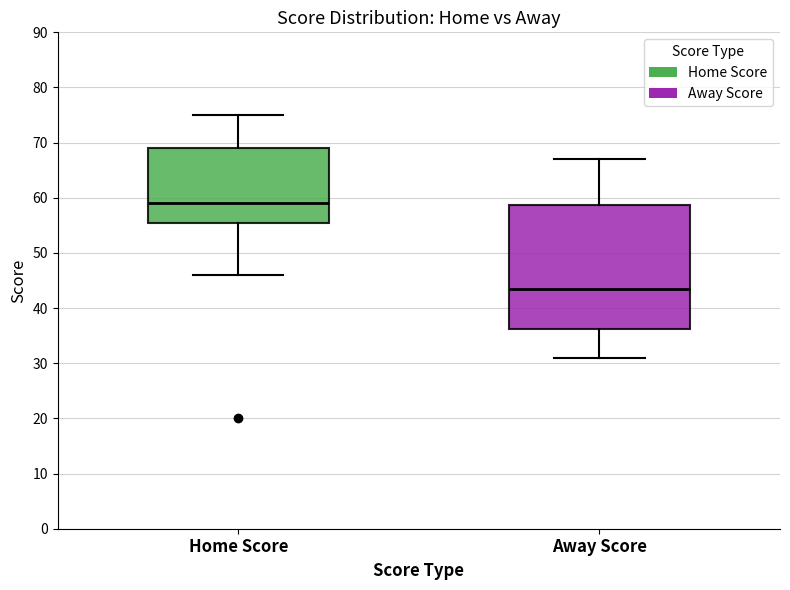

Reading left to right, transcribe this box plot: for each box, give where its median line is, the range the box spans, and where its two whiskers end, as read against the y-axis. The values are not printed on the chart, so give them approximately, as read against the axis.

Home Score: median 59, box 56 to 69, whiskers 46 to 75
Away Score: median 44, box 36 to 59, whiskers 31 to 67